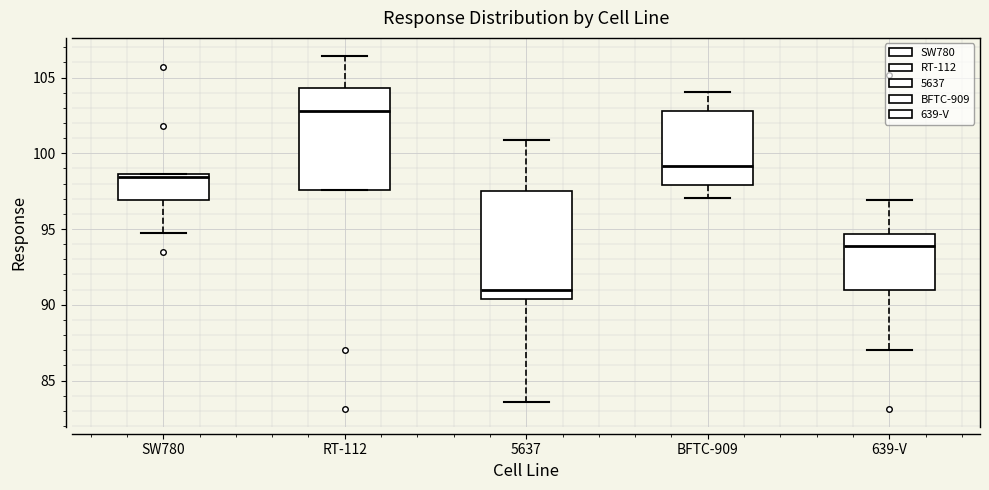

Reading left to right, read every box against the y-axis: the position of its median line, the range the box covers, and the ends of its whiskers. The values are not printed on the chart, so give them approximately, as read against the axis.

SW780: median 98.5 (just below the box's upper edge), box 97.0 to 98.5, whiskers 94.5 to 98.5
RT-112: median 103.0, box 97.5 to 104.5, whiskers 97.5 to 106.5
5637: median 91.0, box 90.5 to 97.5, whiskers 83.5 to 101.0
BFTC-909: median 99.0, box 98.0 to 103.0, whiskers 97.0 to 104.0
639-V: median 94.0, box 91.0 to 94.5, whiskers 87.0 to 97.0